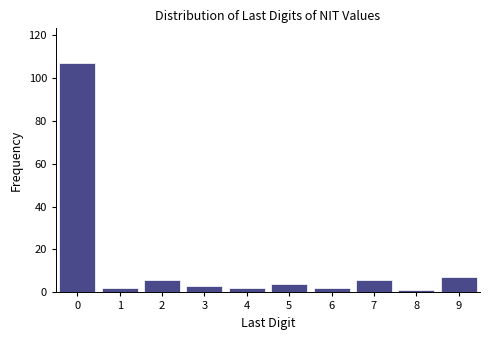

Reading left to right, list all the values displayed in this chart.

0=107	1=2	2=6	3=3	4=2	5=4	6=2	7=6	8=1	9=7